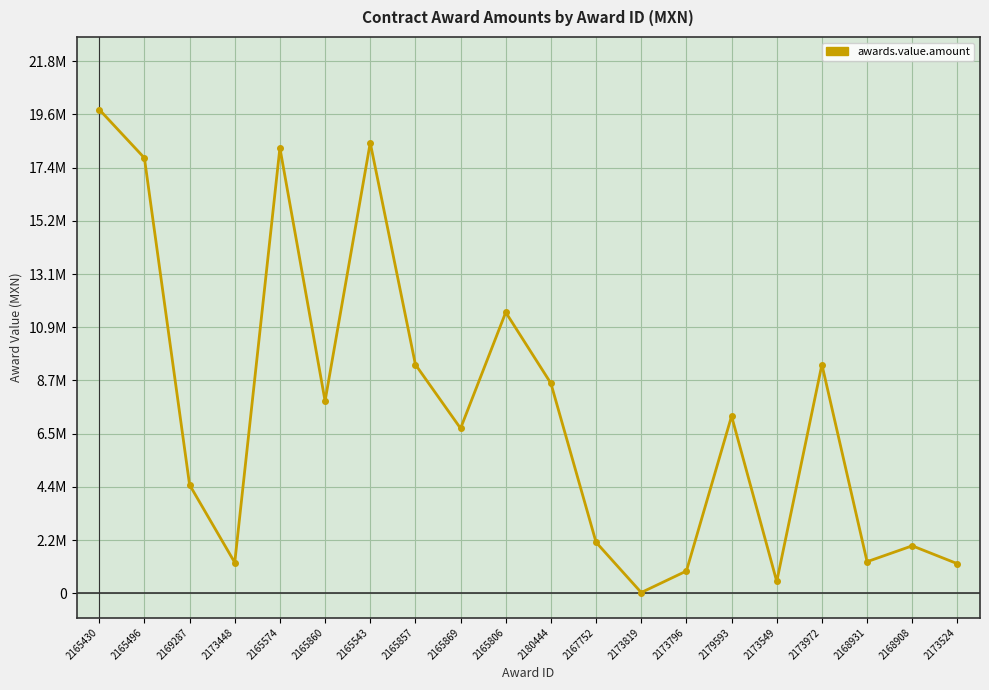

How many data points are above 7249185?

10